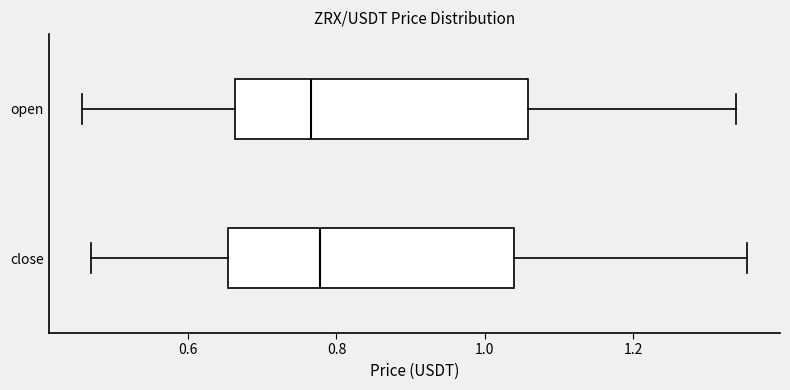

Reading bottom to top, transcribe this box plot: for each box, give where its median line is, the range the box spans, and where its two whiskers end, as read against the x-axis. The values are not printed on the chart, so give them approximately, as read against the axis.

close: median 0.78, box 0.66 to 1.04, whiskers 0.46 to 1.36
open: median 0.76, box 0.66 to 1.06, whiskers 0.46 to 1.34